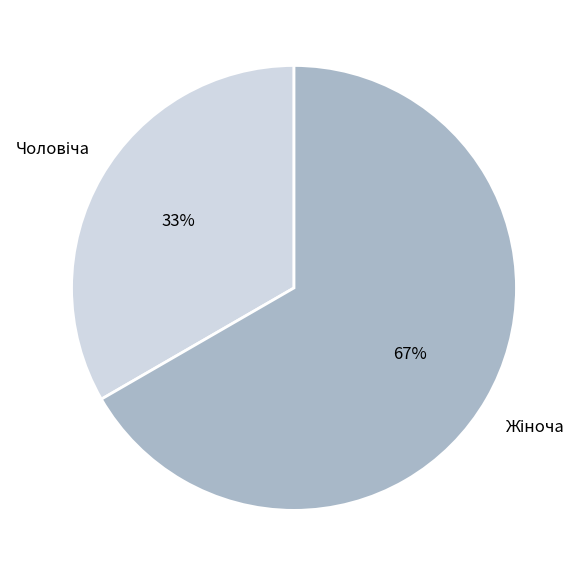

Is there a majority slice in this chart?

Yes